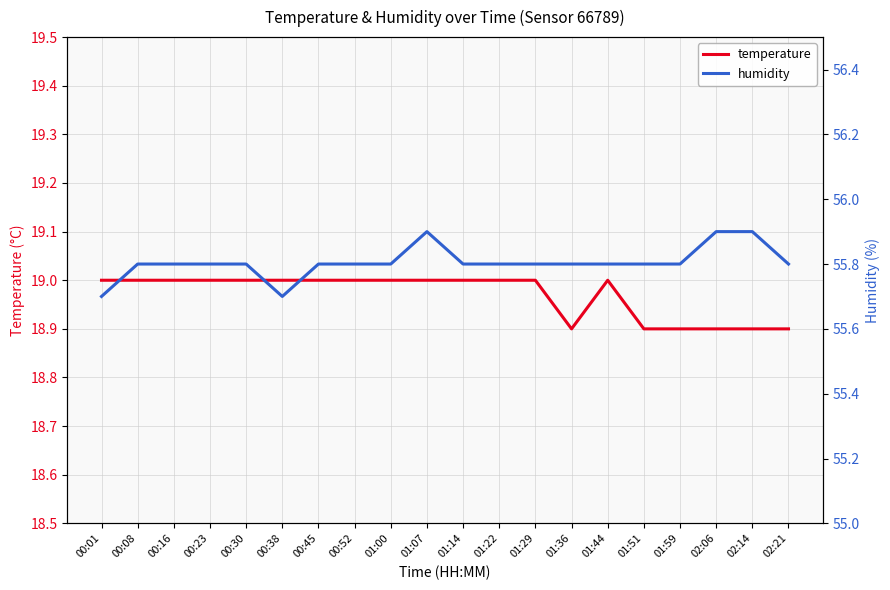

How many lines are shown in the chart?

2